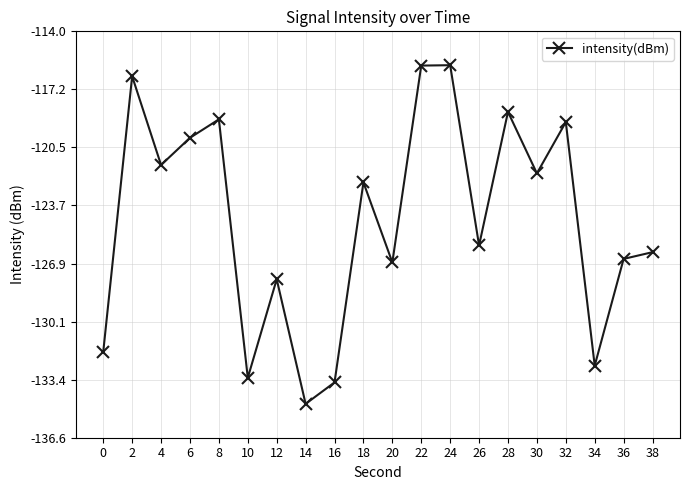

What value does the data have at 36?

-126.7